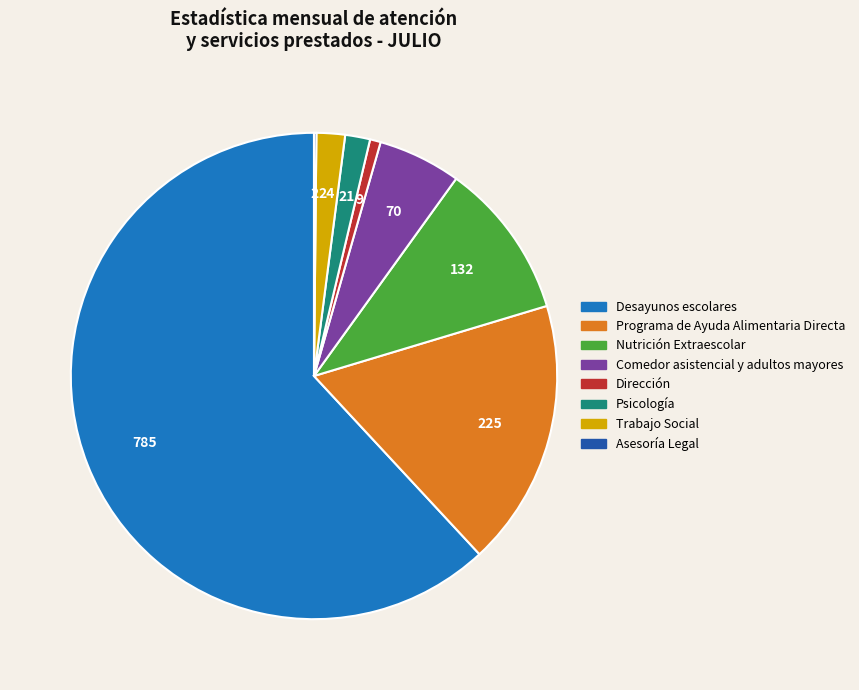

The Comedor asistencial y adultos mayores slice represents 1% of the pie. True or false?

False